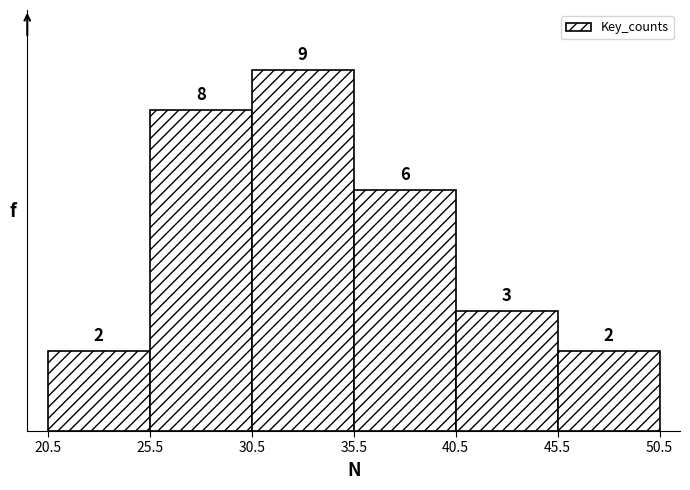

How tall is the bar that spans 25.5 to 30.5 on the x-axis?

8